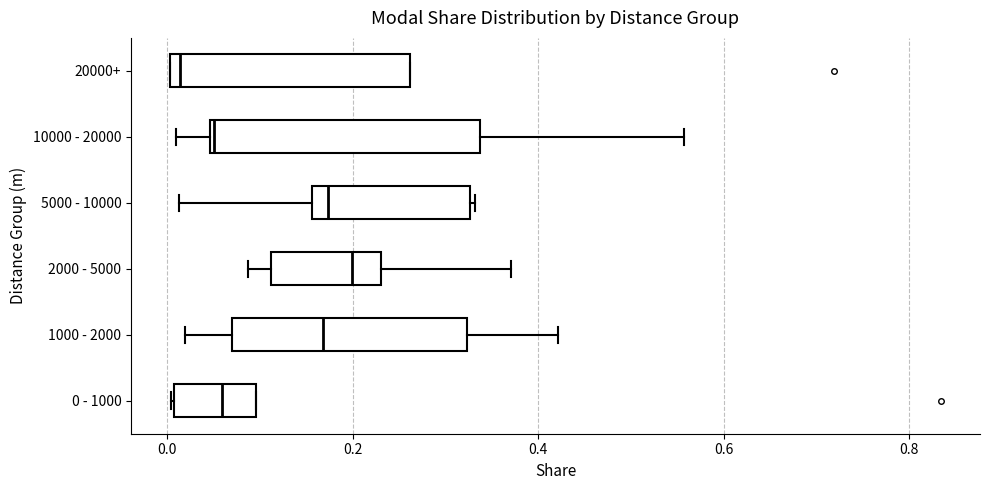

Reading bottom to top, transcribe this box plot: for each box, give where its median line is, the range the box spans, and where its two whiskers end, as read against the x-axis. The values are not printed on the chart, so give them approximately, as read against the axis.

0 - 1000: median 0.06, box 0.00 to 0.10, whiskers 0.00 to 0.10
1000 - 2000: median 0.16, box 0.06 to 0.32, whiskers 0.02 to 0.42
2000 - 5000: median 0.20, box 0.12 to 0.24, whiskers 0.08 to 0.38
5000 - 10000: median 0.18, box 0.16 to 0.32, whiskers 0.02 to 0.34
10000 - 20000: median 0.06, box 0.04 to 0.34, whiskers 0.00 to 0.56
20000+: median 0.02, box 0.00 to 0.26, whiskers 0.00 to 0.26